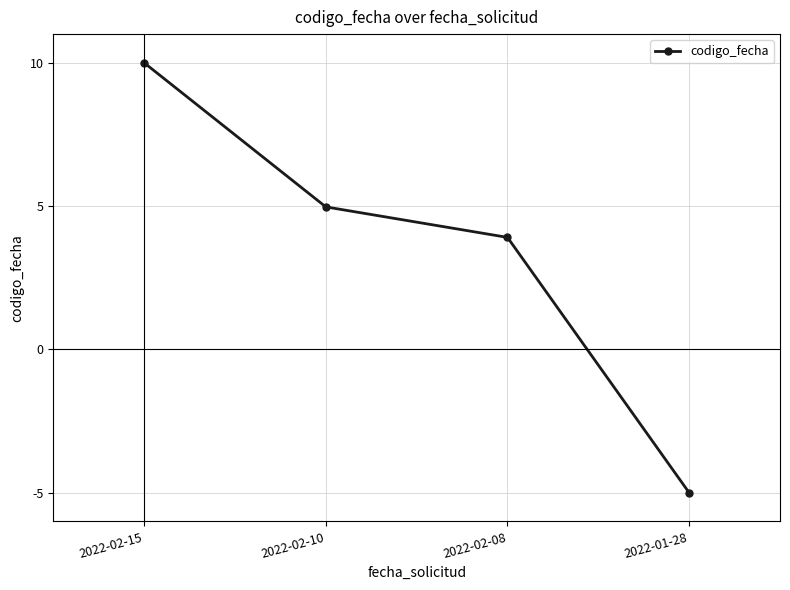

How many data points are less than 4?

2